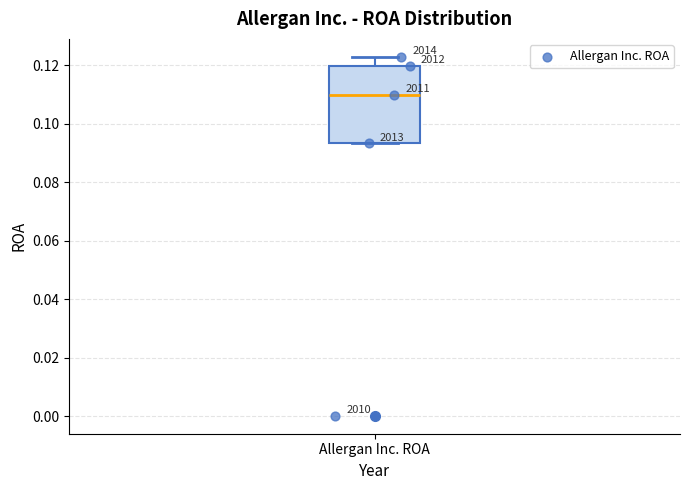

Read this box plot against the y-axis: the position of the median line, the range covered by the box, and the ends of both whiskers. The values are not printed on the chart, so give them approximately, as read against the axis.

median 0.110, box 0.094 to 0.120, whiskers 0.094 to 0.122